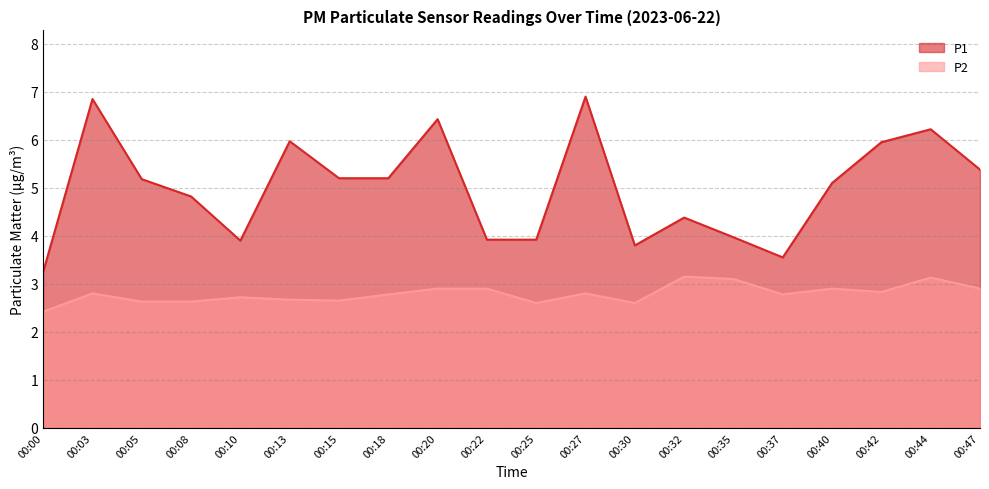

Does the chart have visible grid lines?

Yes